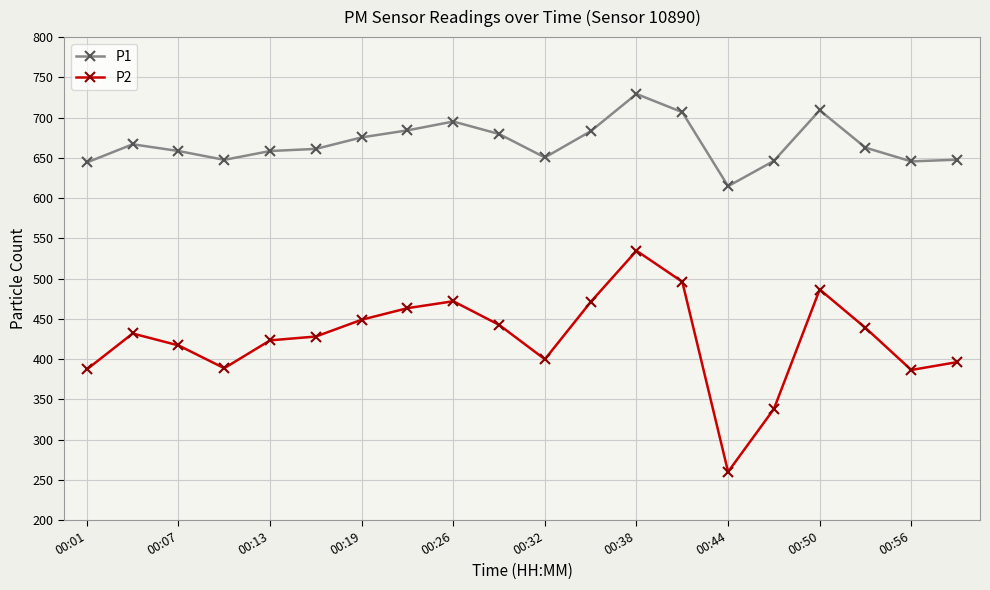

Count the number of categories in the chart.

20